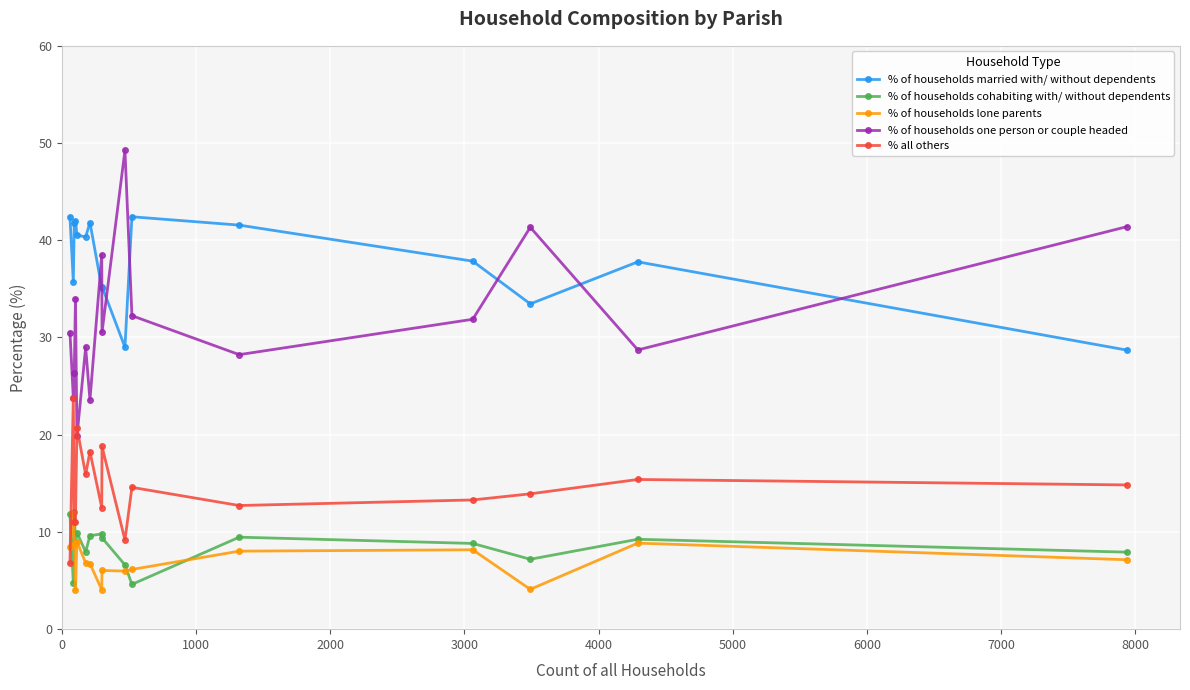

What is the difference between the second highest and second lowest values in the % of households married with/ without dependents series?

13.4